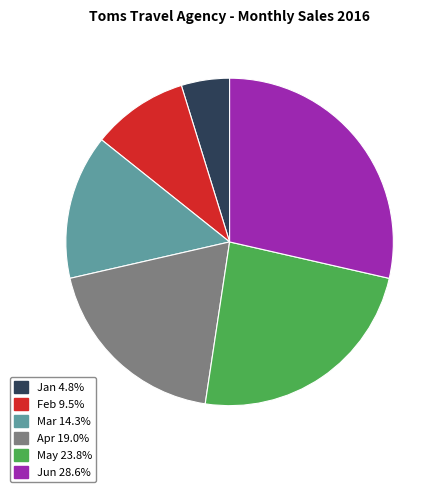

Is there any slice that represents more than half of the pie?

No